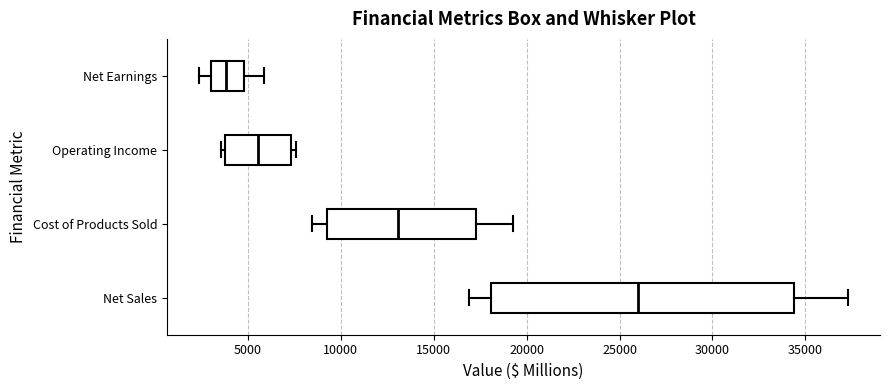

Where is the right edge of the box for Net Sales on the x-axis? The values are not printed on the chart, so give them approximately, as read against the axis.

34500